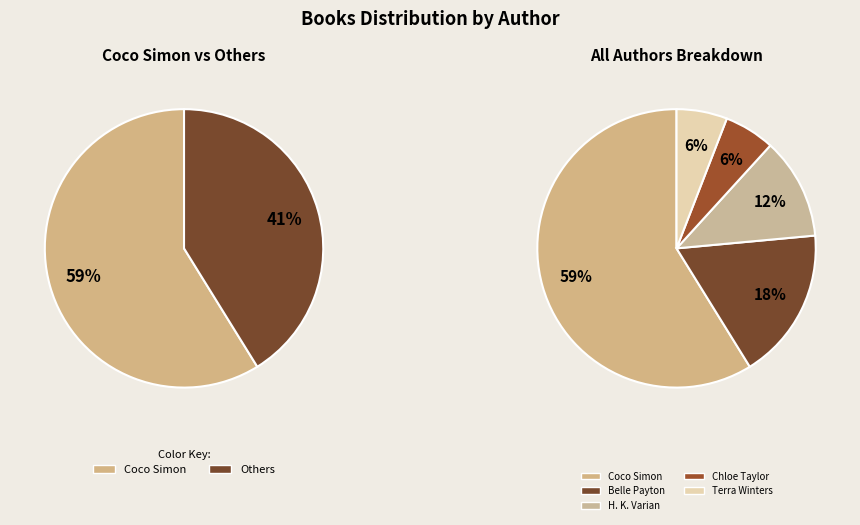

To the nearest percent, what percentage of the pie is Coco Simon?

59%